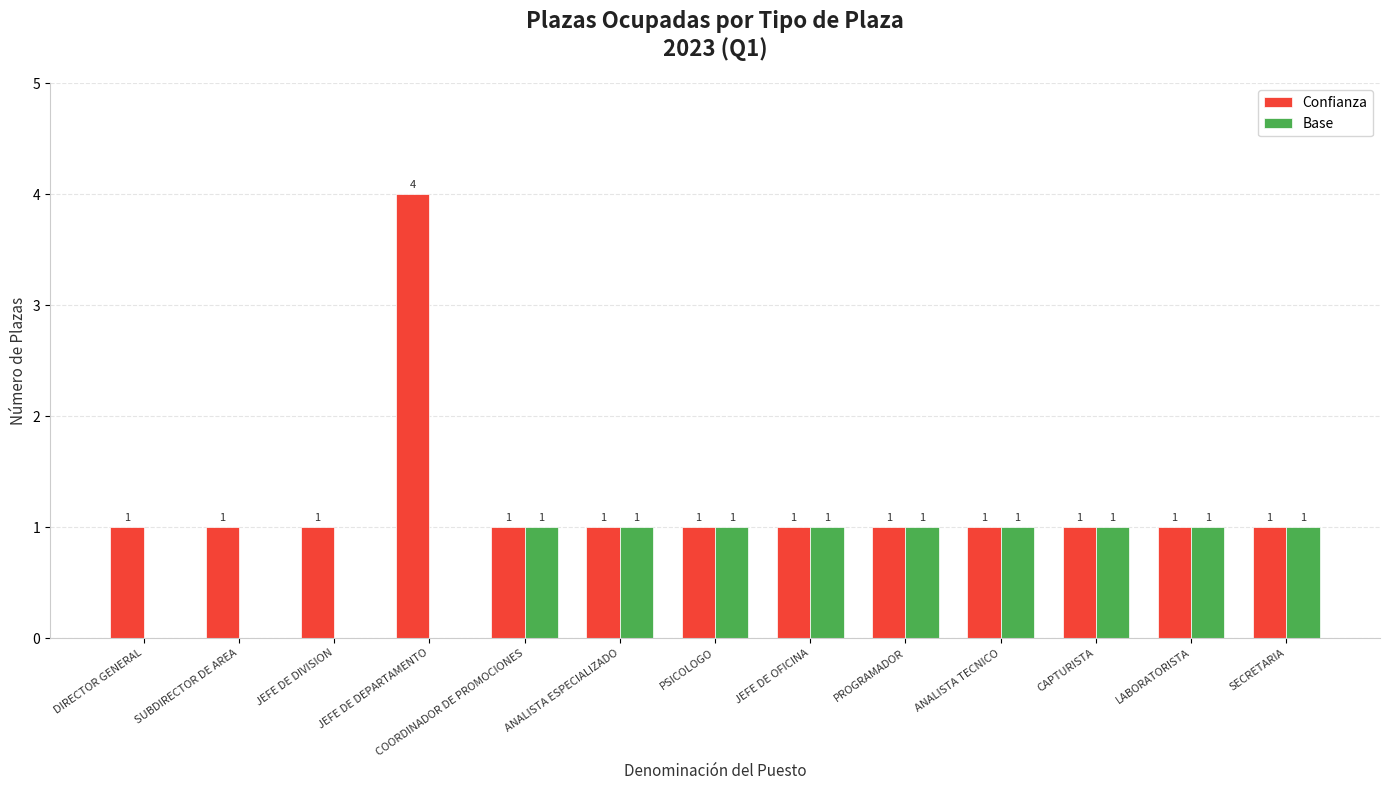

Which series has the largest total across all categories?

Confianza